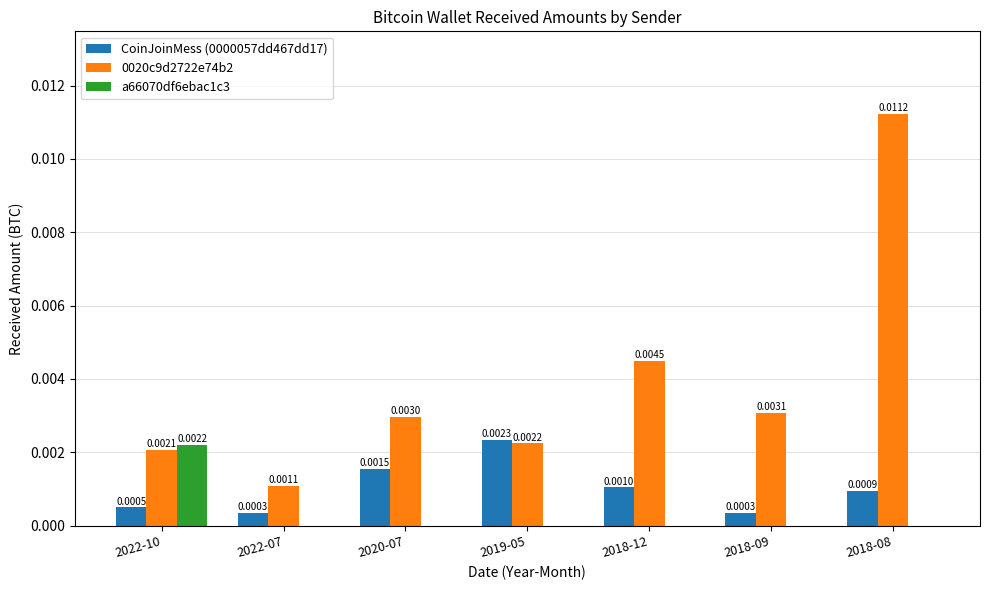

Which series changed the most between 2020-07 and 2018-12?

0020c9d2722e74b2